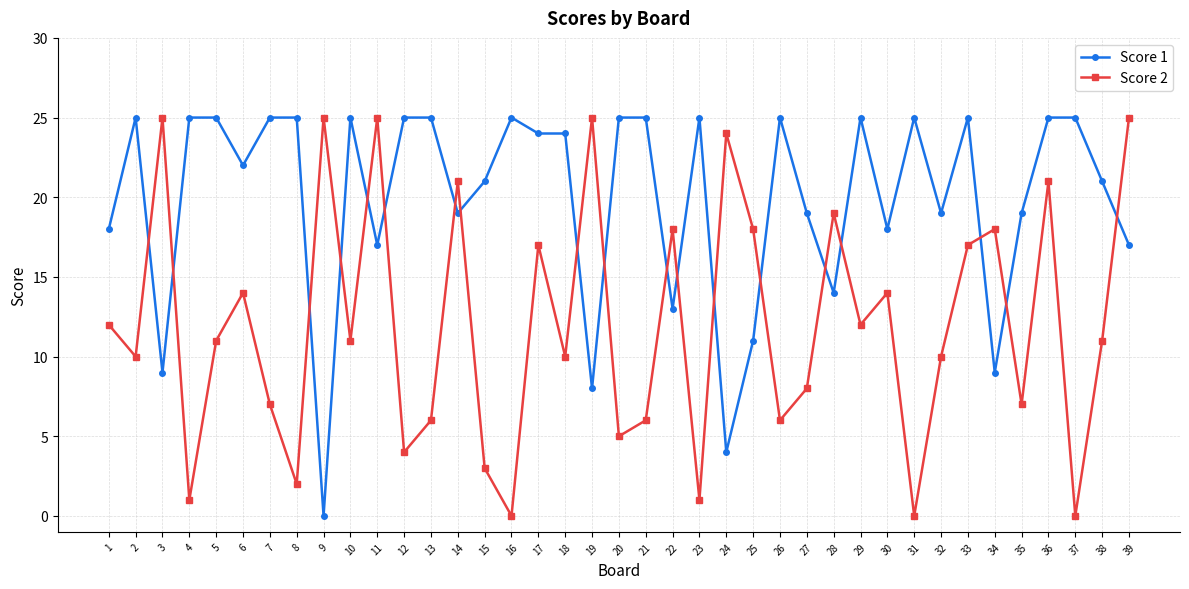

Where is the first local maximum for Score 2?

3